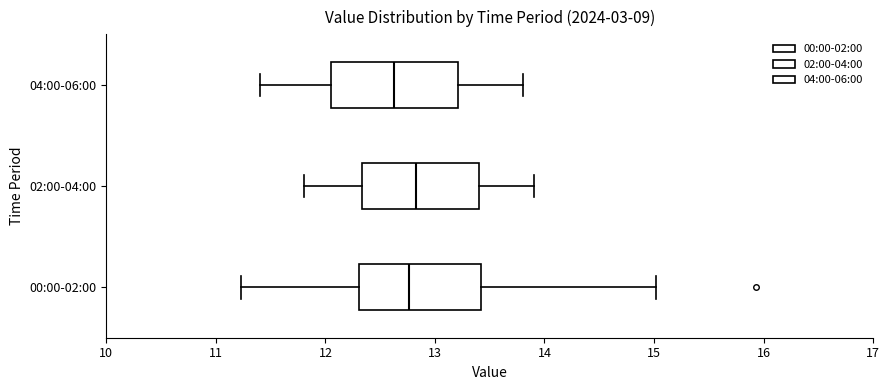

Where does the median line of the box for 04:00-06:00 sit on the x-axis? The values are not printed on the chart, so give them approximately, as read against the axis.

12.6